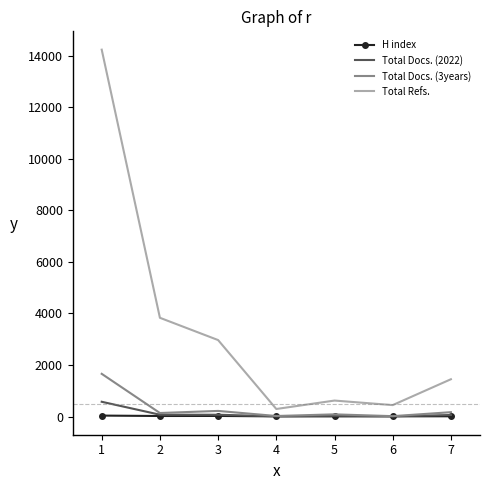

What is the maximum value shown in the chart?

14232